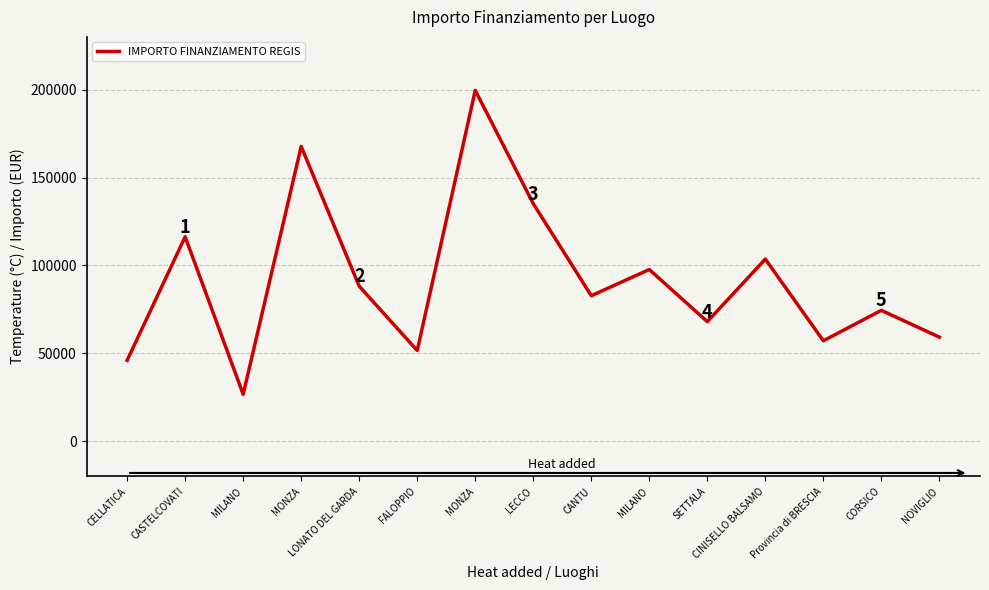

List the labels in order of value, smallest first.

MILANO, CELLATICA, FALOPPIO, Provincia di BRESCIA, NOVIGLIO, SETTALA, CORSICO, CANTU, LONATO DEL GARDA, MILANO, CINISELLO BALSAMO, CASTELCOVATI, LECCO, MONZA, MONZA